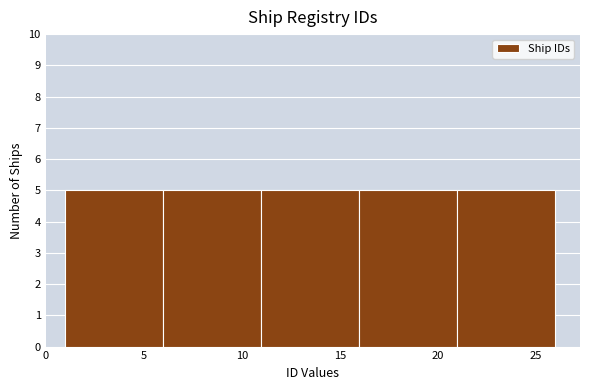

What is the height of the bar covering 11 to 16 on the x-axis? The values are not printed on the chart, so give them approximately, as read against the axis.

5